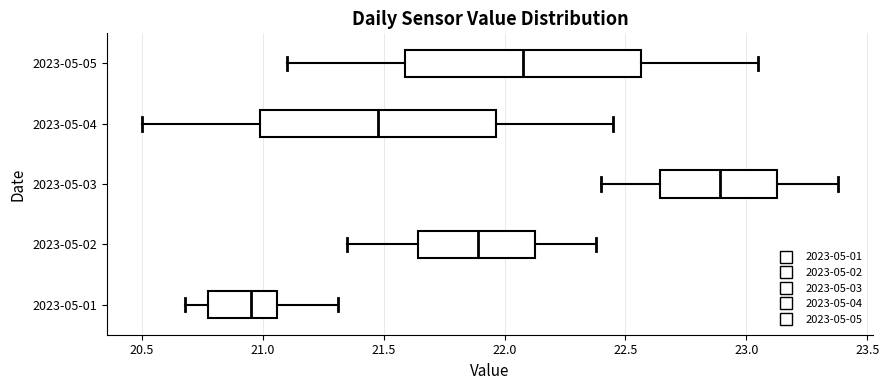

Reading bottom to top, read every box against the x-axis: the position of its median line, the range the box covers, and the ends of its whiskers. The values are not printed on the chart, so give them approximately, as read against the axis.

2023-05-01: median 20.95, box 20.80 to 21.05, whiskers 20.70 to 21.30
2023-05-02: median 21.90, box 21.65 to 22.15, whiskers 21.35 to 22.40
2023-05-03: median 22.90, box 22.65 to 23.15, whiskers 22.40 to 23.40
2023-05-04: median 21.50, box 21.00 to 21.95, whiskers 20.50 to 22.45
2023-05-05: median 22.10, box 21.60 to 22.55, whiskers 21.10 to 23.05